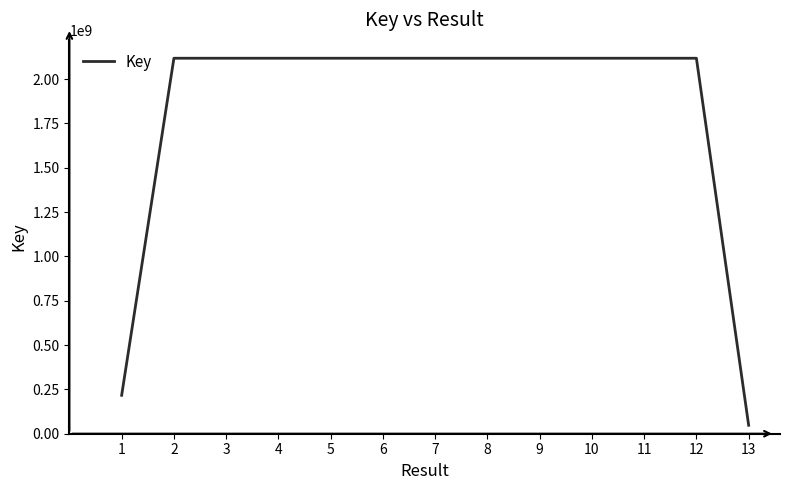

What is the minimum value shown in the chart?

47641666